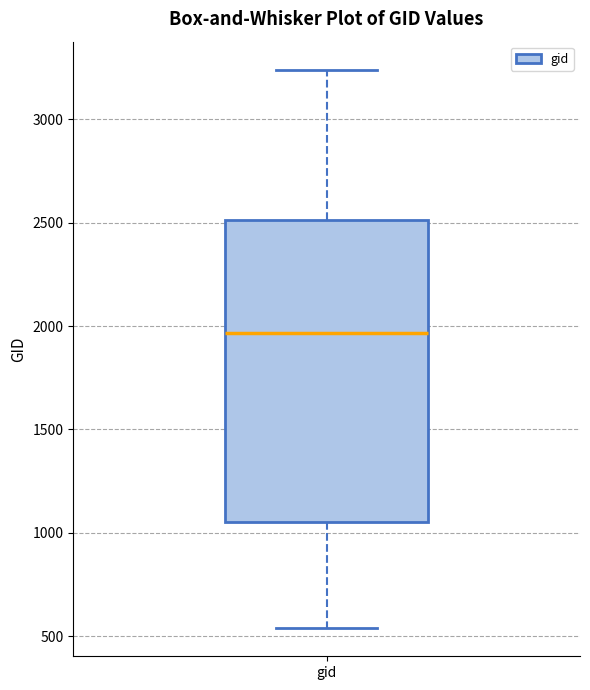

Where does the upper whisker of the box for gid end on the y-axis? The values are not printed on the chart, so give them approximately, as read against the axis.

3250